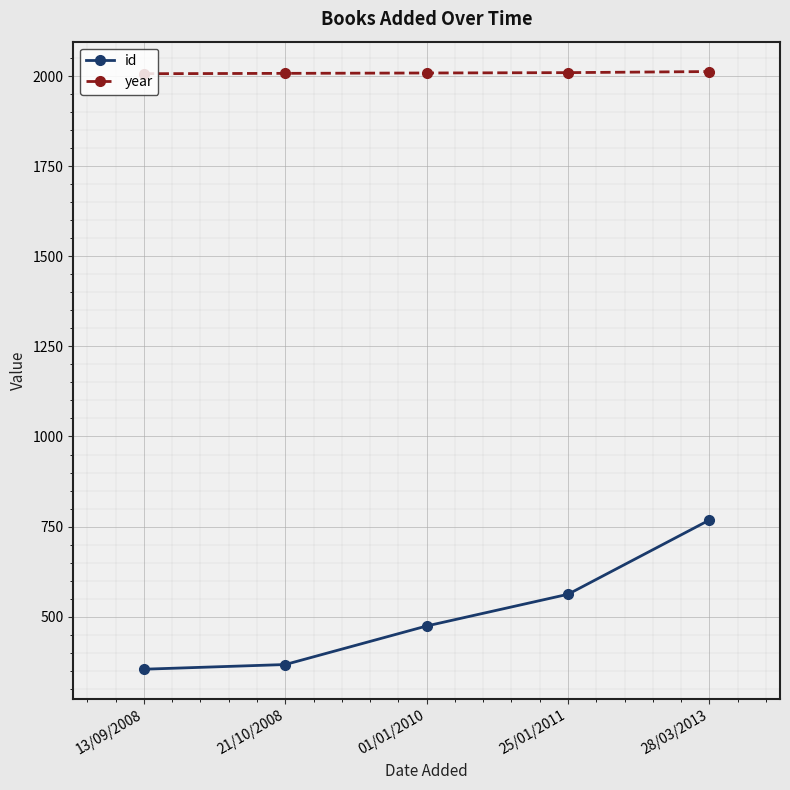

What is the sum of the year values at 28/03/2013 and 25/01/2011?

4023